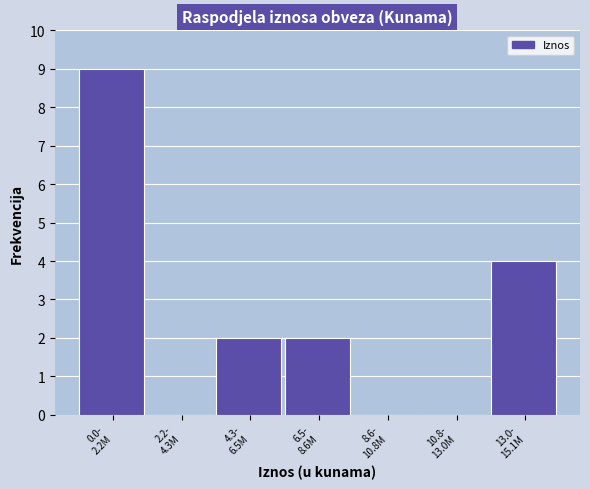

What is the sum of all values?

17